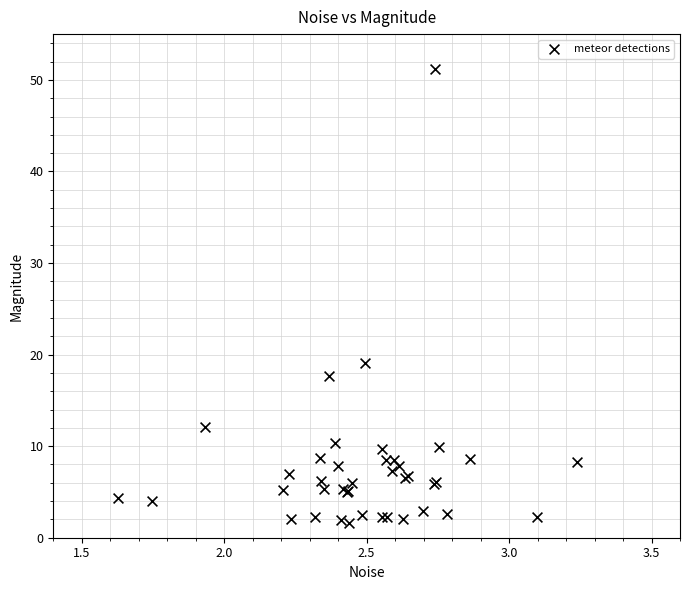

What Y value in the scatter plot is closest to 26?

19.1